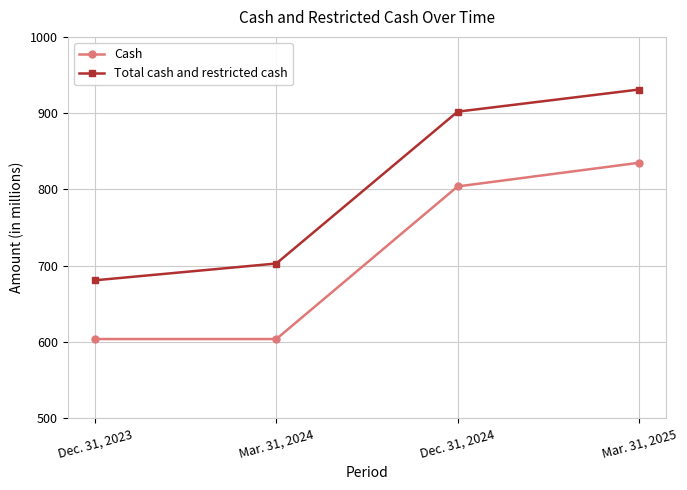

At how many categories does at least one series exceed 670?

4